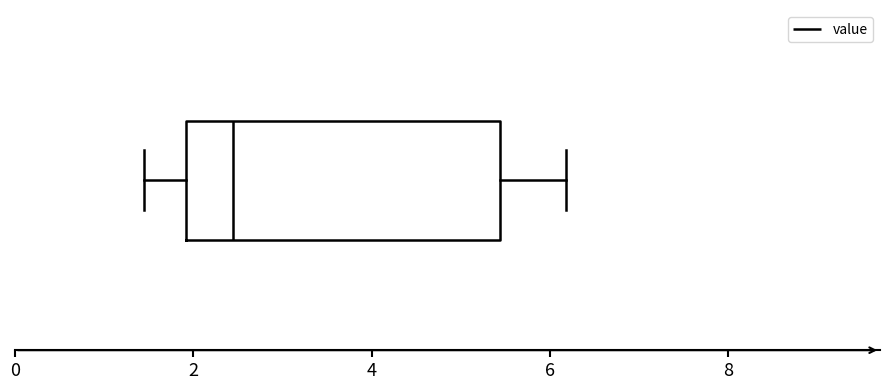

Transcribe this box plot: give where the median line is, the range the box spans, and where the two whiskers end, as read against the x-axis. The values are not printed on the chart, so give them approximately, as read against the axis.

median 2.4, box 2.0 to 5.4, whiskers 1.4 to 6.2